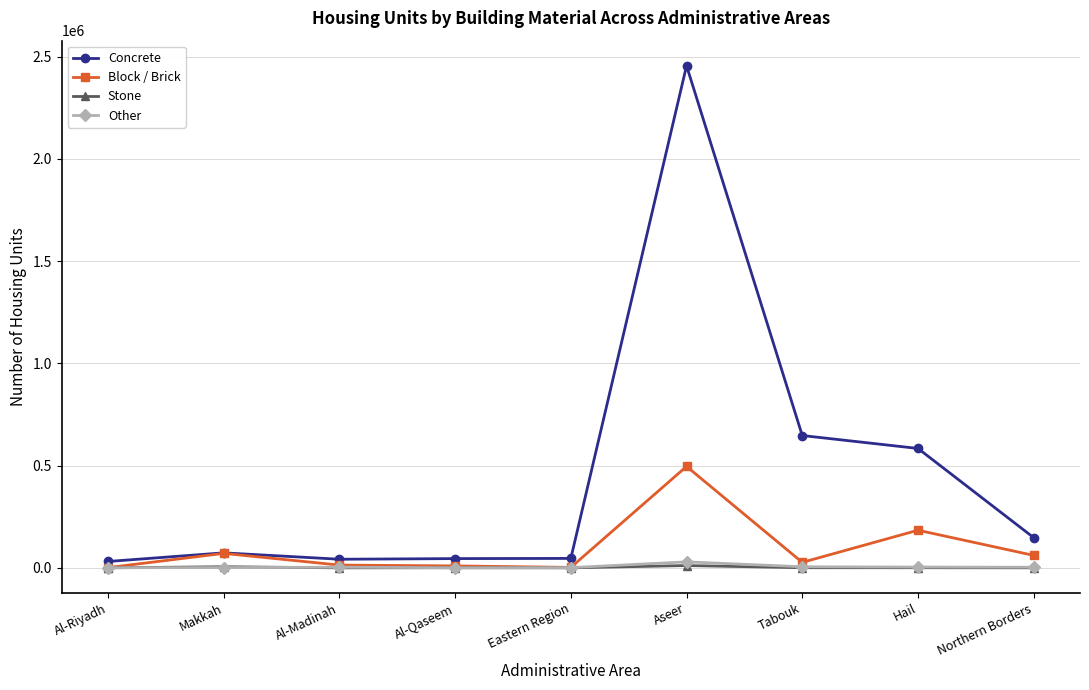

At which label is Concrete closest to 1242950?

Tabouk